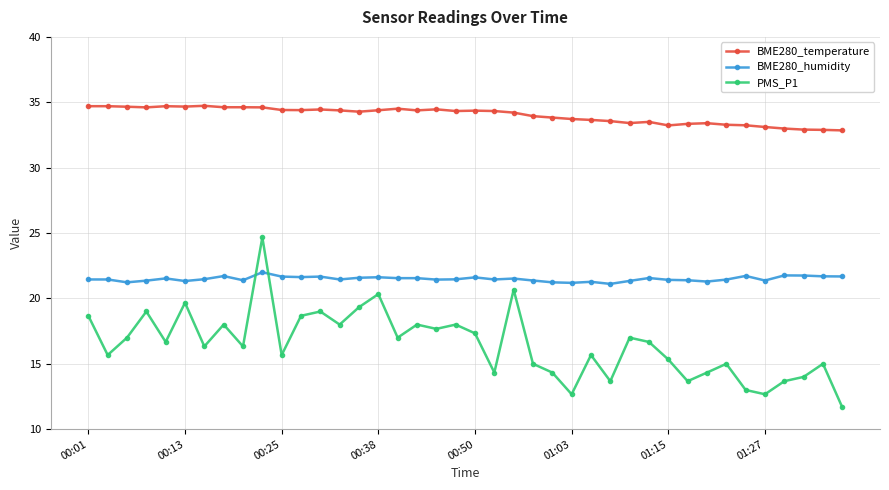

What is the difference between the second highest and minimum values in the PMS_P1 series?

9.0